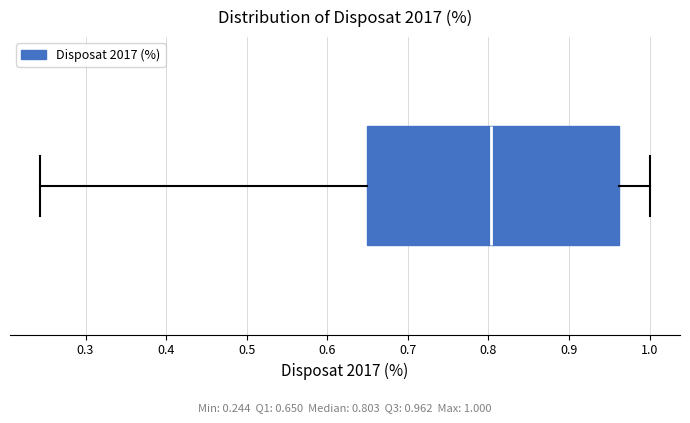

Where is the right edge of the box on the x-axis? The values are not printed on the chart, so give them approximately, as read against the axis.

0.96